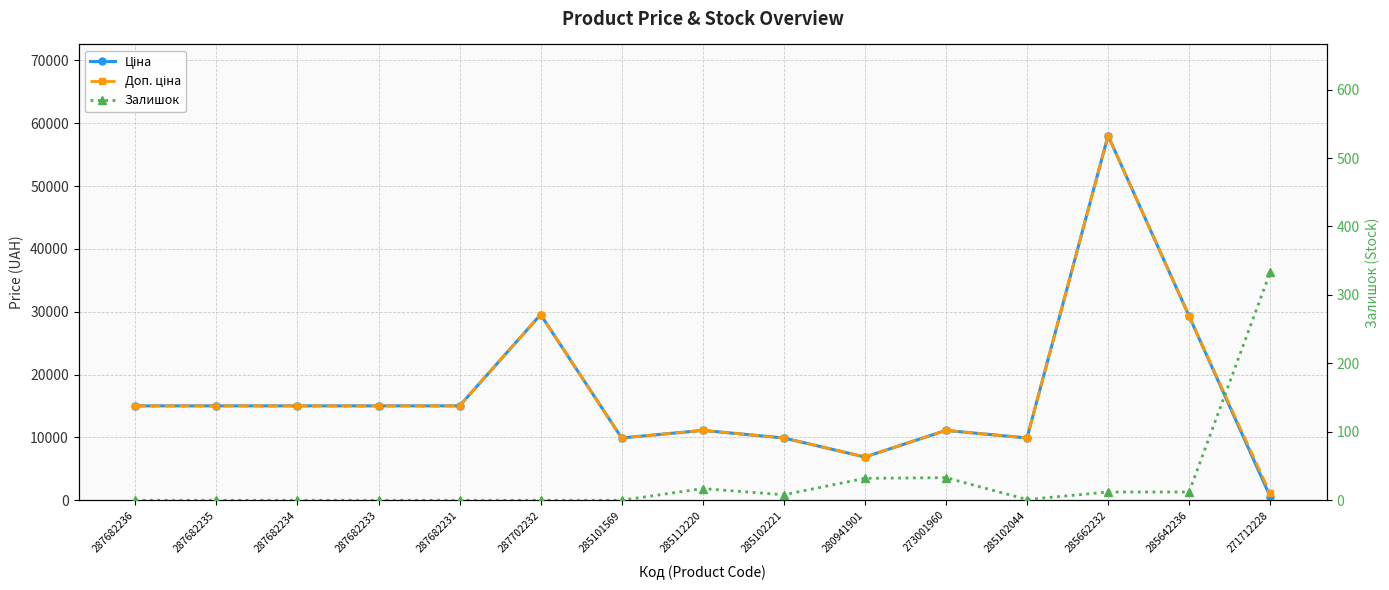

At how many categories does at least one series exceed 5621?

14